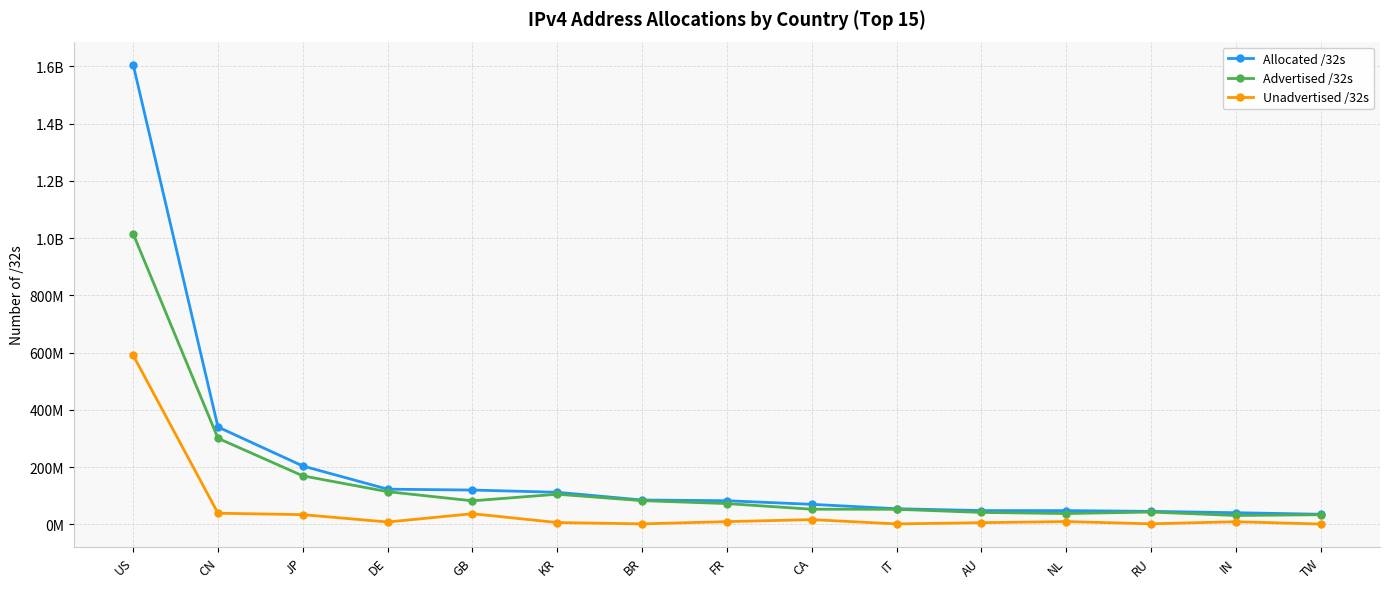

Is it true that Advertised /32s equals 43464448 at RU?

True